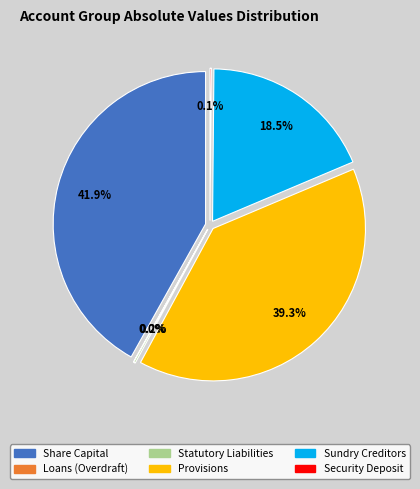

Rank the categories by value from lowest to highest.

Loans, Security Deposit, Statutory Liabilities, Sundry Creditors, Provisions, Share Capital